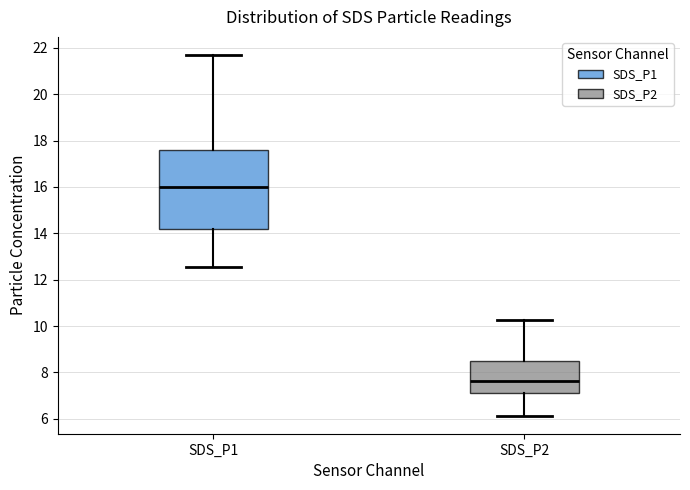

Which box's median line is the highest?

SDS_P1